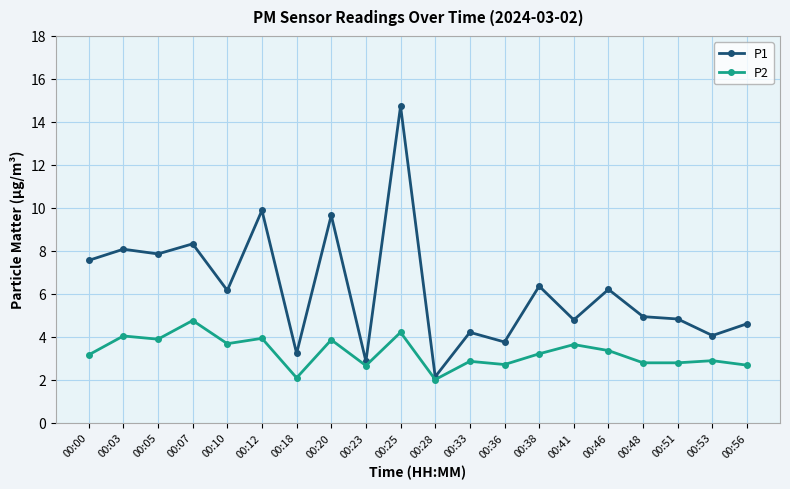

Which series has the largest range (max minus min)?

P1